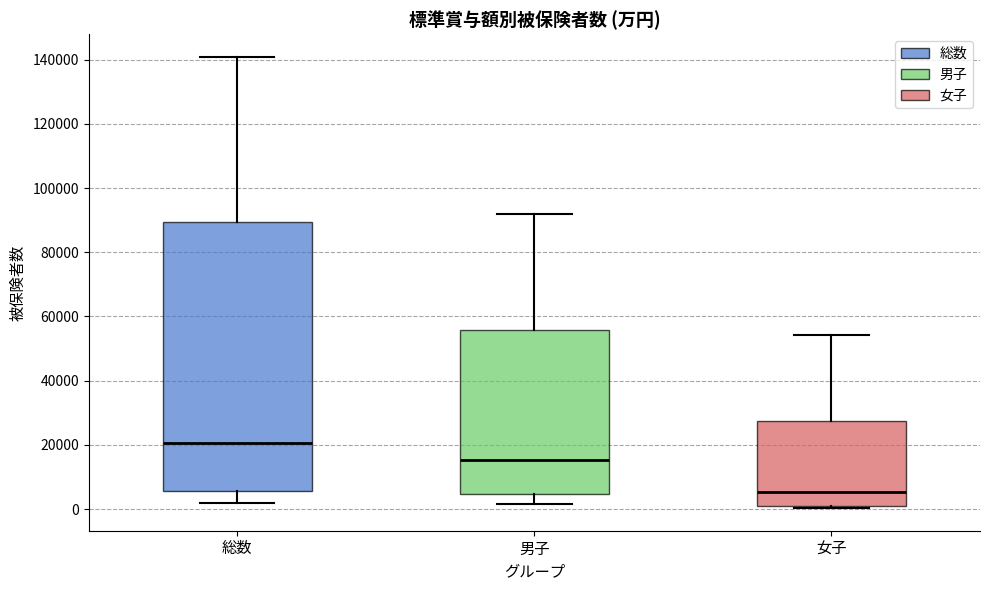

Which box has the lowest median line?

女子